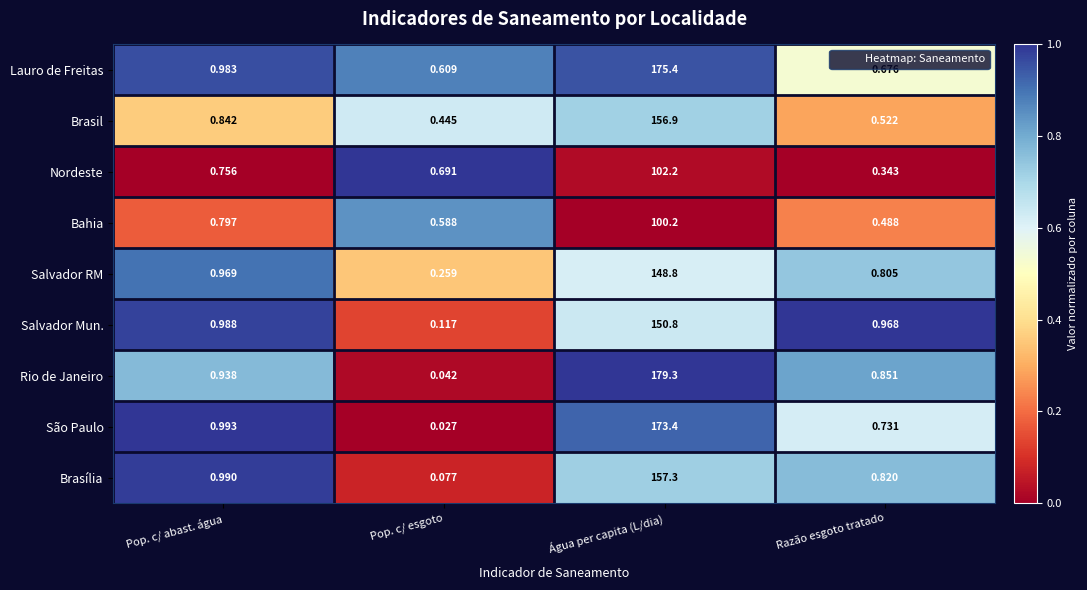

At how many categories does at least one series exceed 0?

4